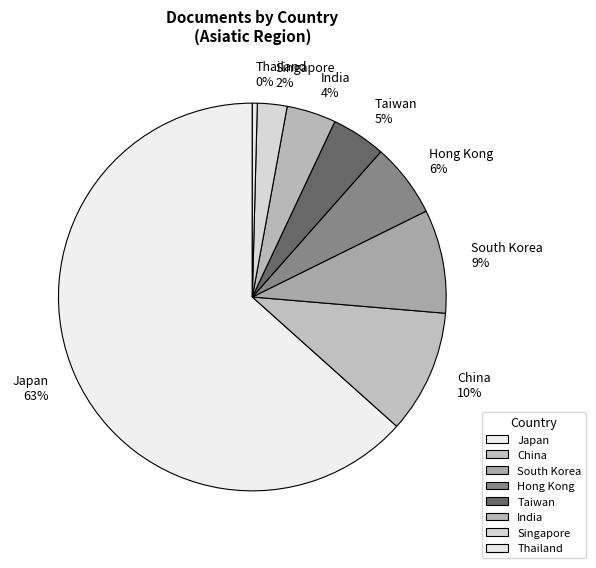

The Japan slice represents 63% of the pie. True or false?

True